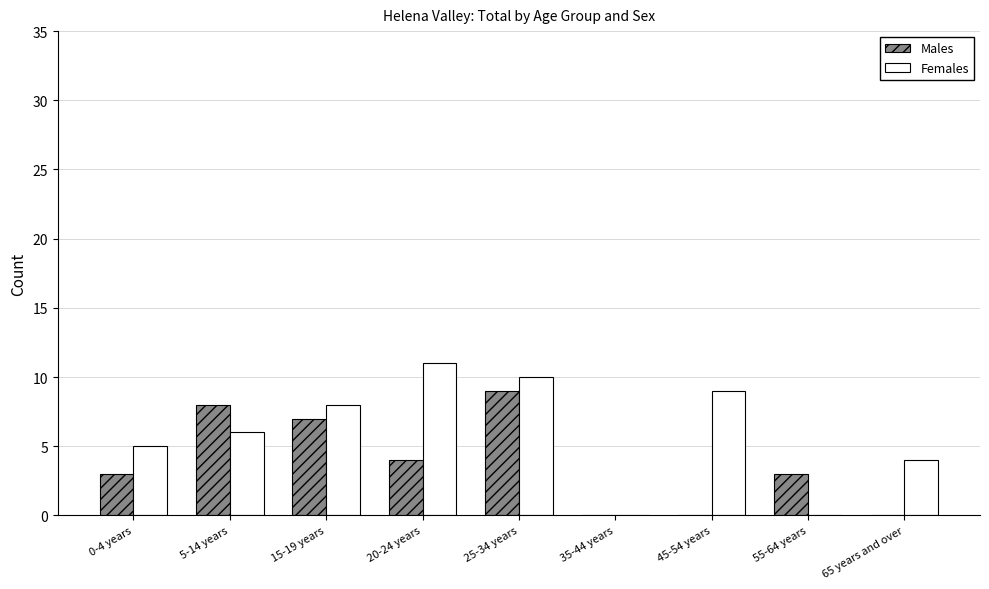

What is the sum of the Females values at 20-24 years and 35-44 years?

11